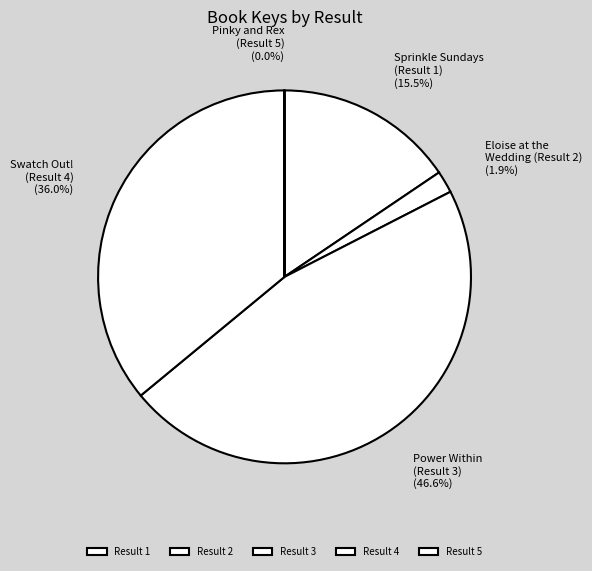

Is Eloise at the Wedding (Result 2) the majority of the pie?

No